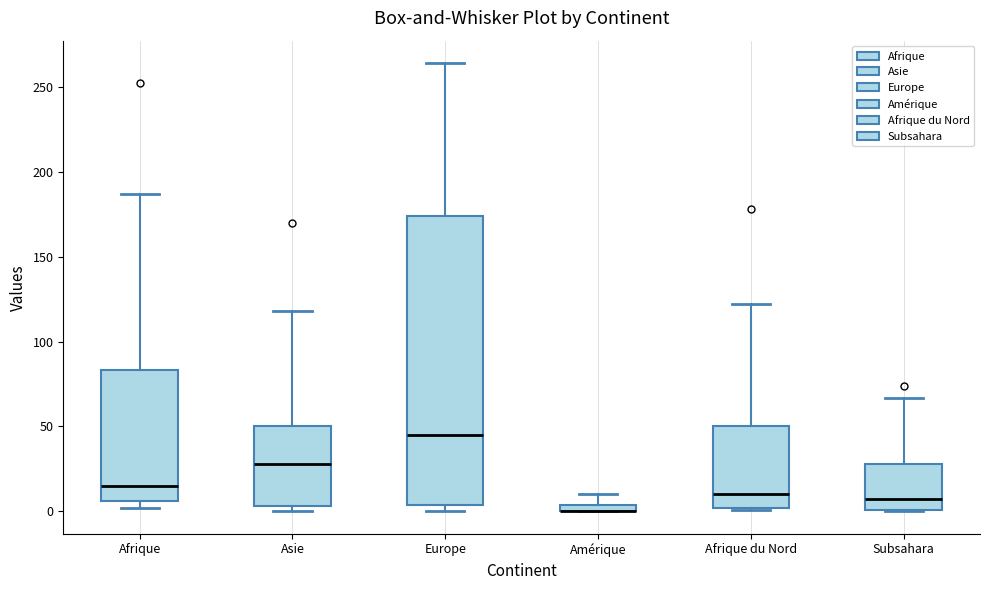

Which box is the tallest, from its lower edge to its upper edge?

Europe